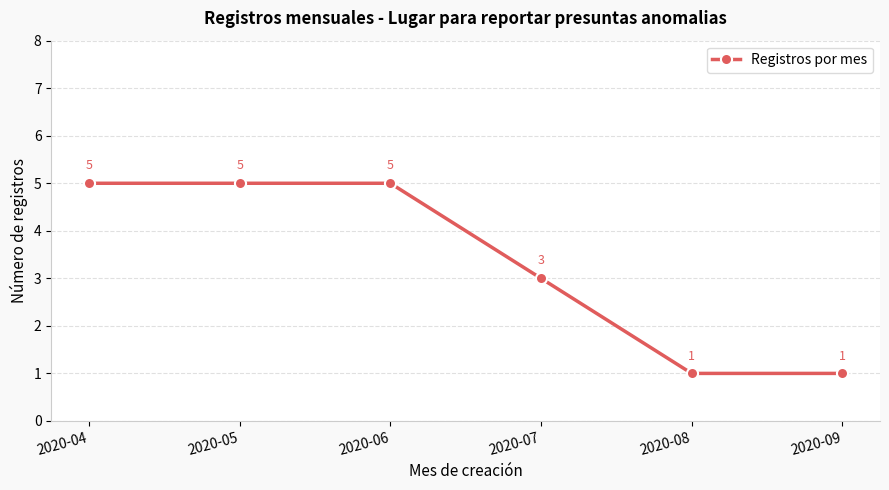

What is the value of the 6th point from the left?

1